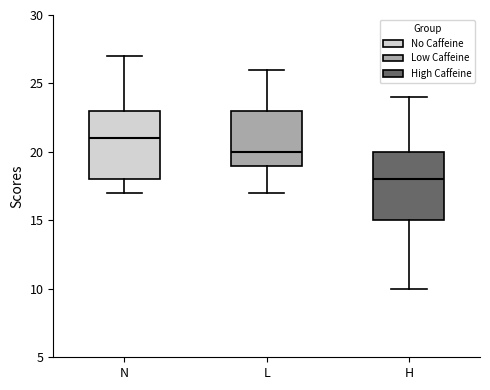

Reading left to right, read every box against the y-axis: the position of its median line, the range the box covers, and the ends of its whiskers. The values are not printed on the chart, so give them approximately, as read against the axis.

N: median 21, box 18 to 23, whiskers 17 to 27
L: median 20, box 19 to 23, whiskers 17 to 26
H: median 18, box 15 to 20, whiskers 10 to 24